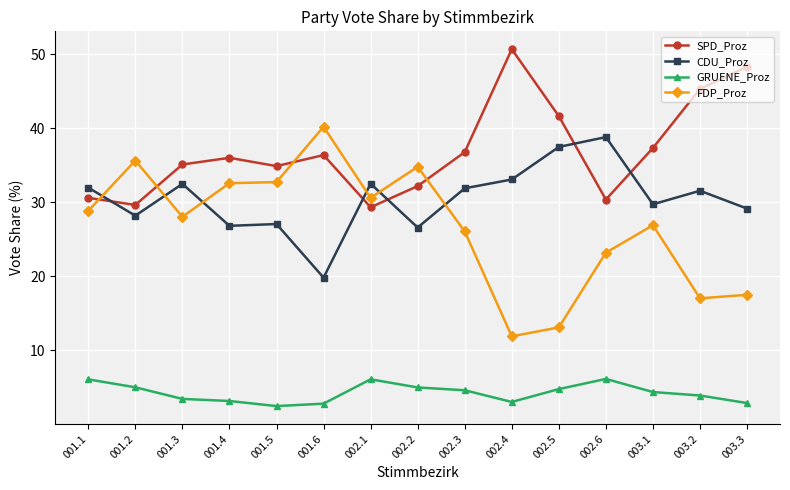

Between 001.6 and 003.2, which series saw the biggest shift?

FDP_Proz